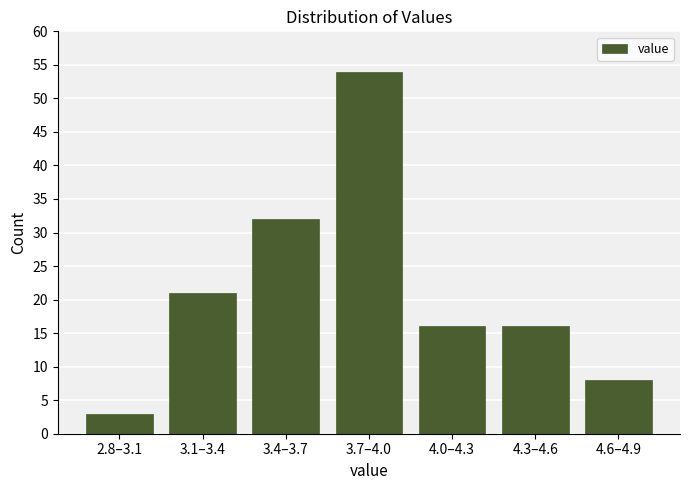

Reading right to left, list all the values displayed in this chart.

8	16	16	54	32	21	3